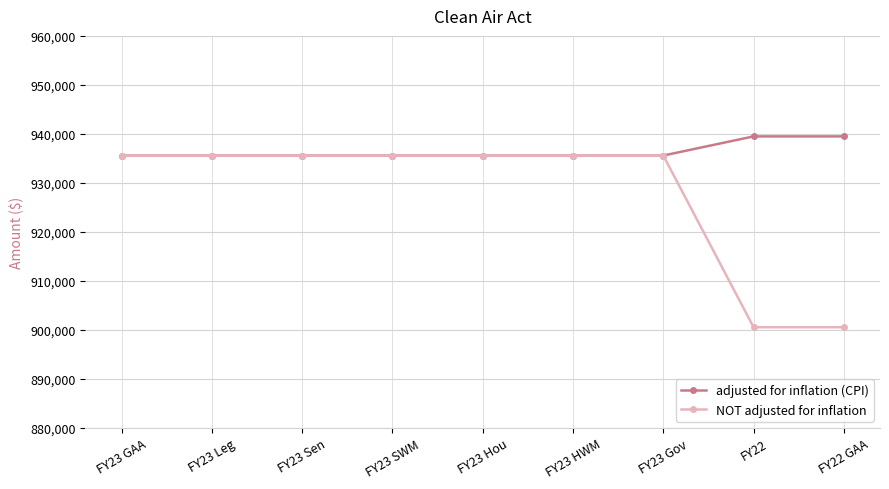

What is the lowest value of the NOT adjusted for inflation series?

900523